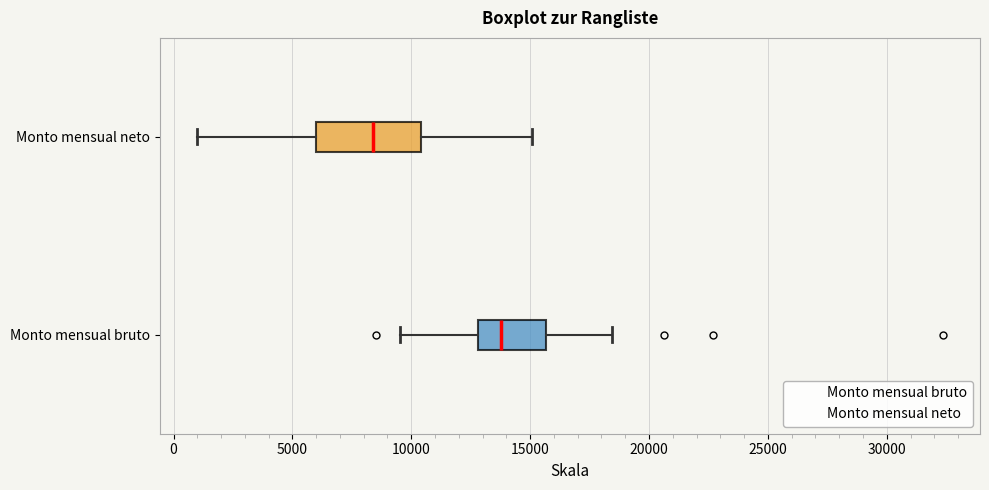

Comparing the boxes themselves (not the whiskers), which one is the widest?

Monto mensual neto